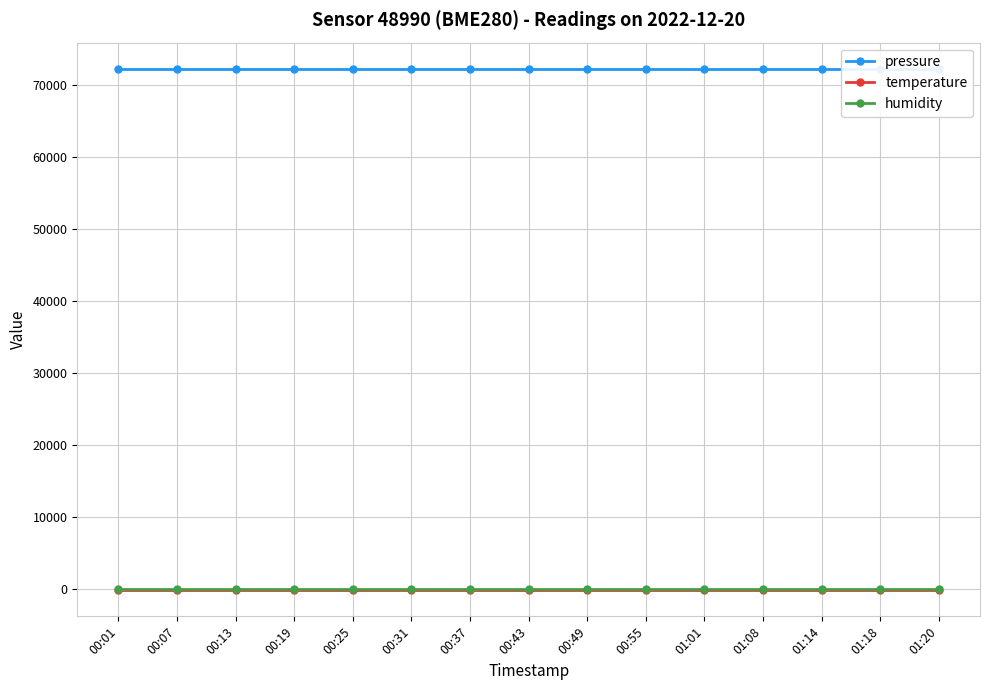

At which label is humidity closest to 0?

00:01